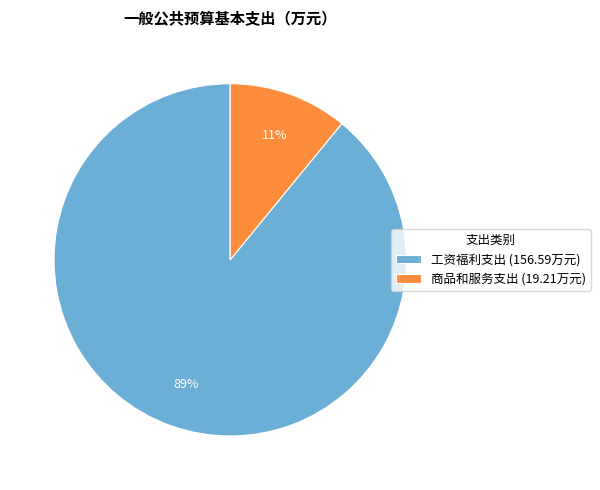

Which has a higher value, 商品和服务支出 (19.21万元) or 工资福利支出 (156.59万元)?

工资福利支出 (156.59万元)